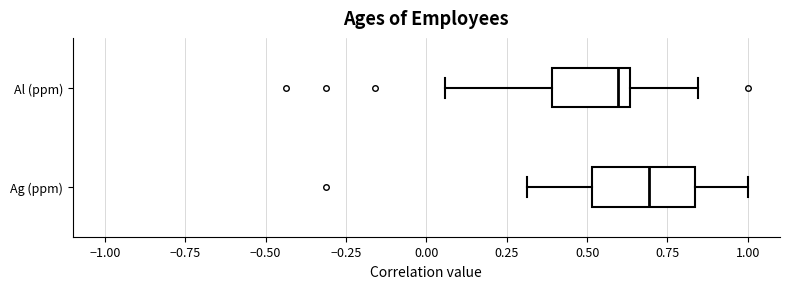

Which box has the furthest to the left median line?

Al (ppm)